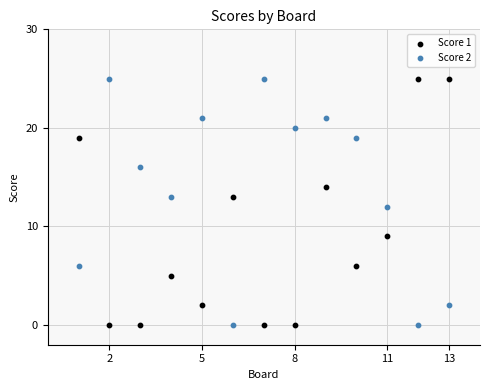

Across all data points, what is the range of Y values (max minus min)?

25